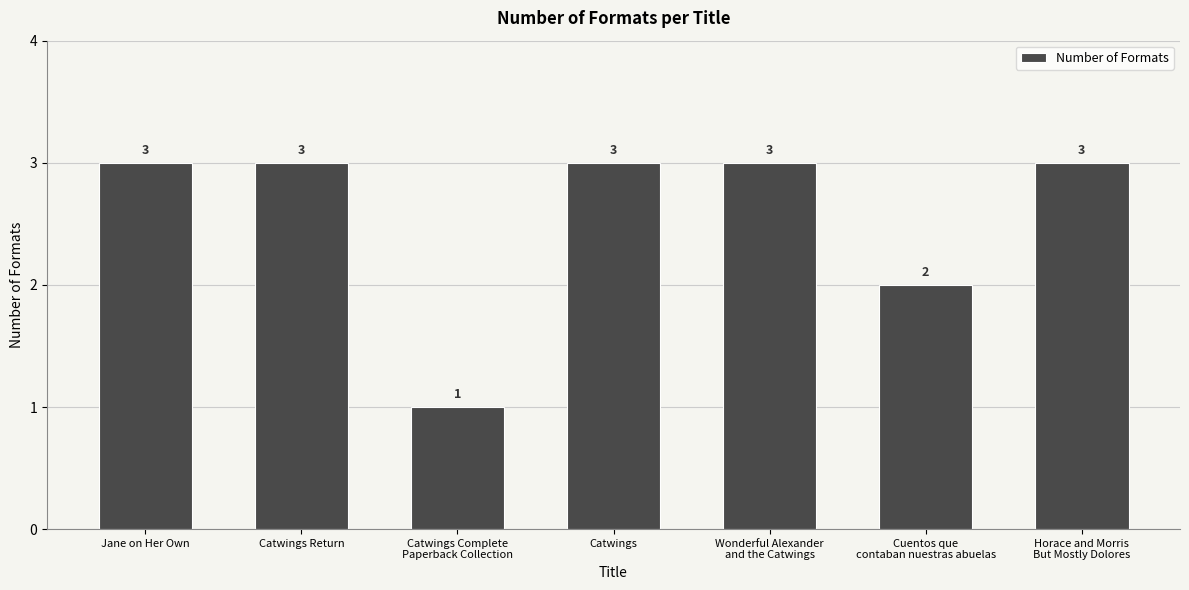

Does the chart contain stacked bars?

No